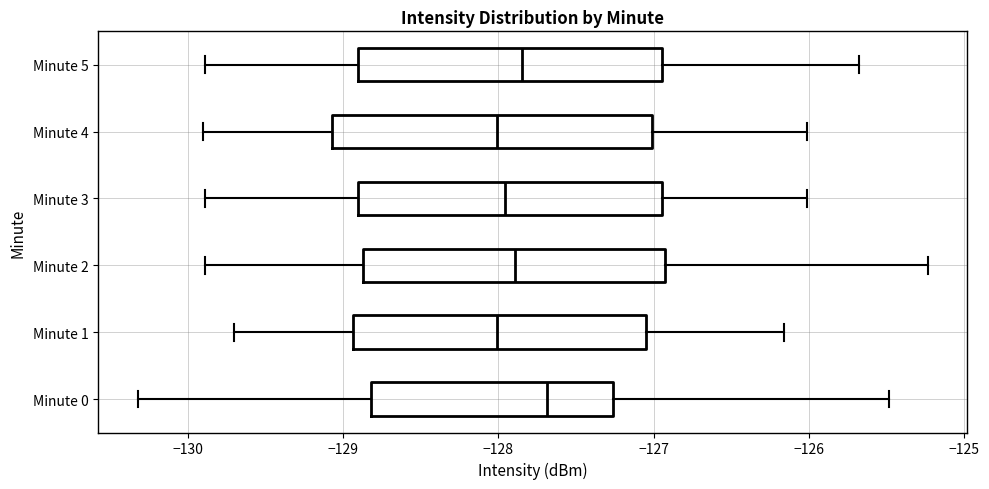

Where is the right edge of the box for Minute 3 on the x-axis? The values are not printed on the chart, so give them approximately, as read against the axis.

-126.9